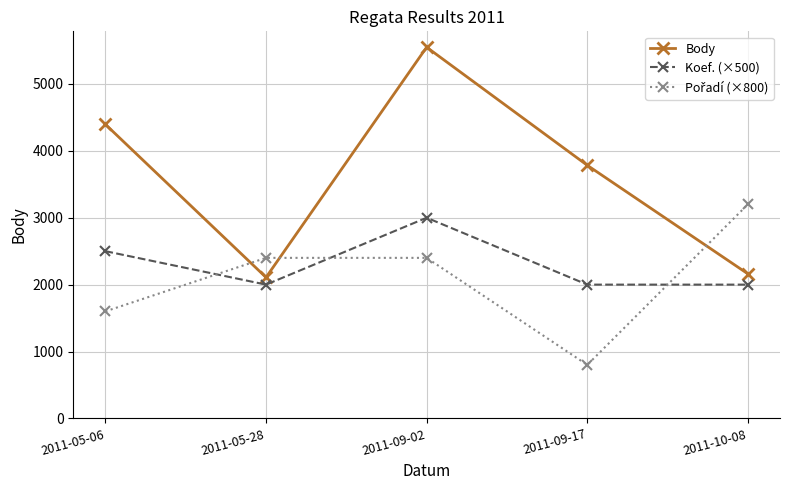

How many Koef. (×500) values are between 2000 and 2500?

4